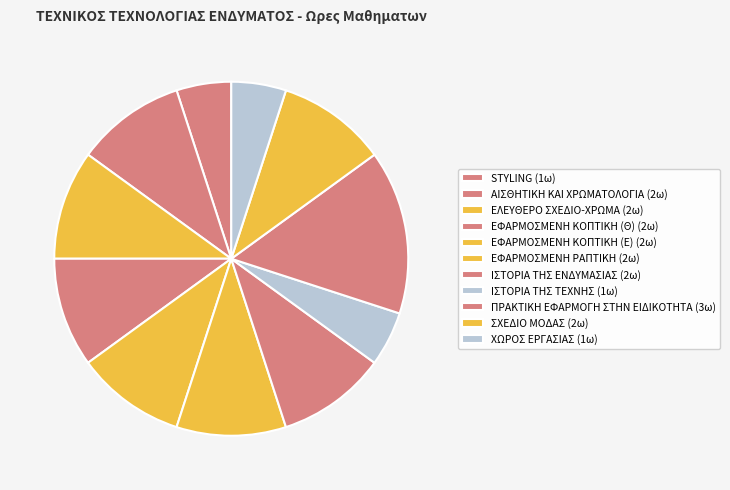

To the nearest percent, what percentage of the pie is ΕΦΑΡΜΟΣΜΕΝΗ ΚΟΠΤΙΚΗ (Ε)?

10%